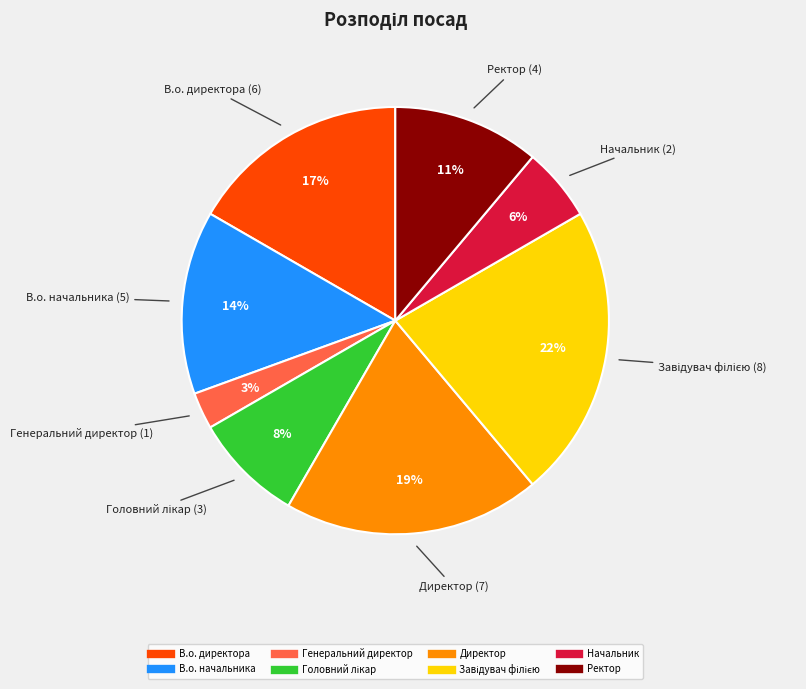

Do В.о. директора and Ректор together represent more than half of the pie?

No